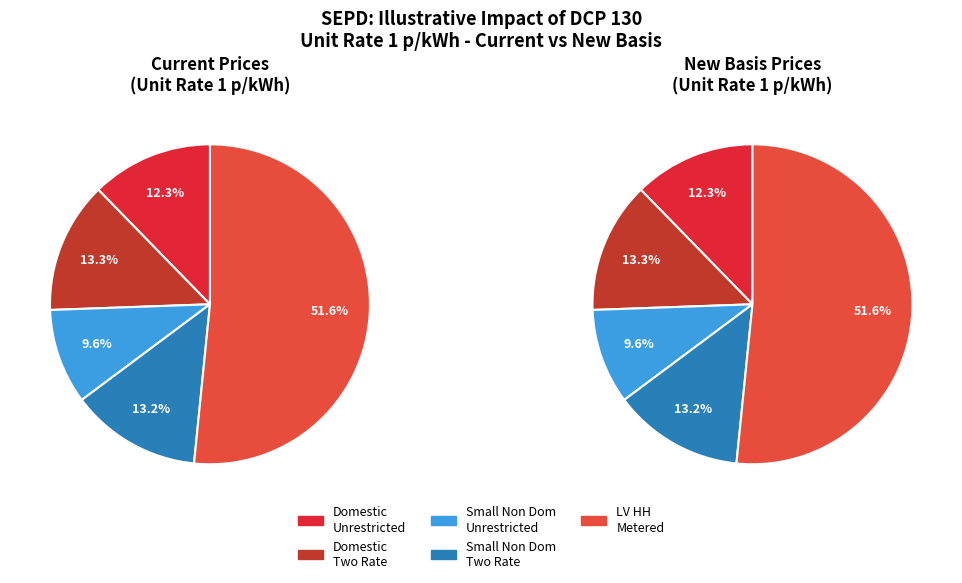

Is 2 the majority of the pie?

No